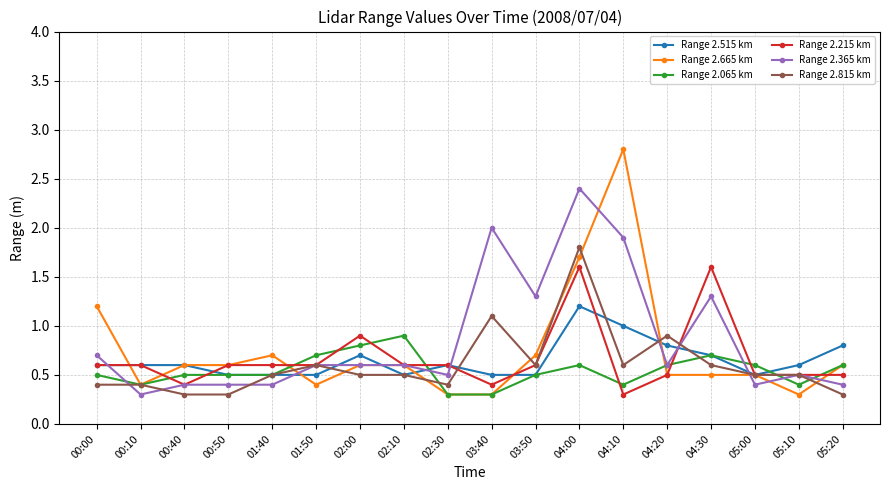

True or false: Range 2.515 km has more than 2 points higher than both neighbors.

True